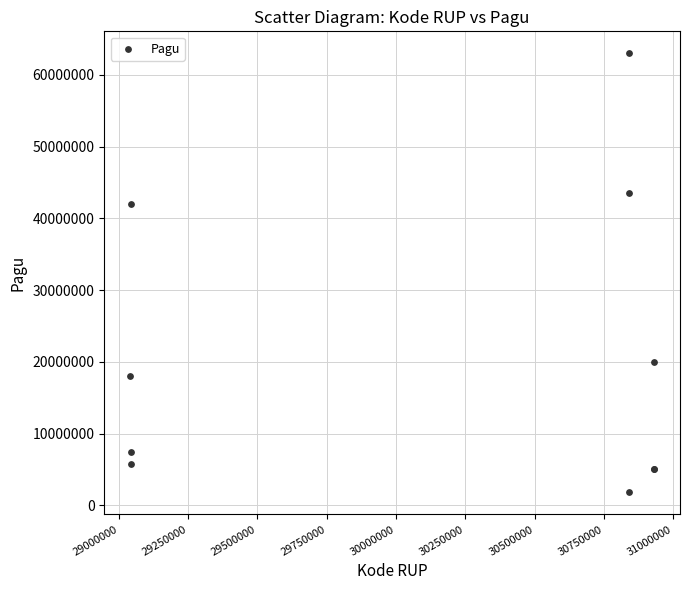

What Y value in the scatter plot is closest to 32400000?

42000000